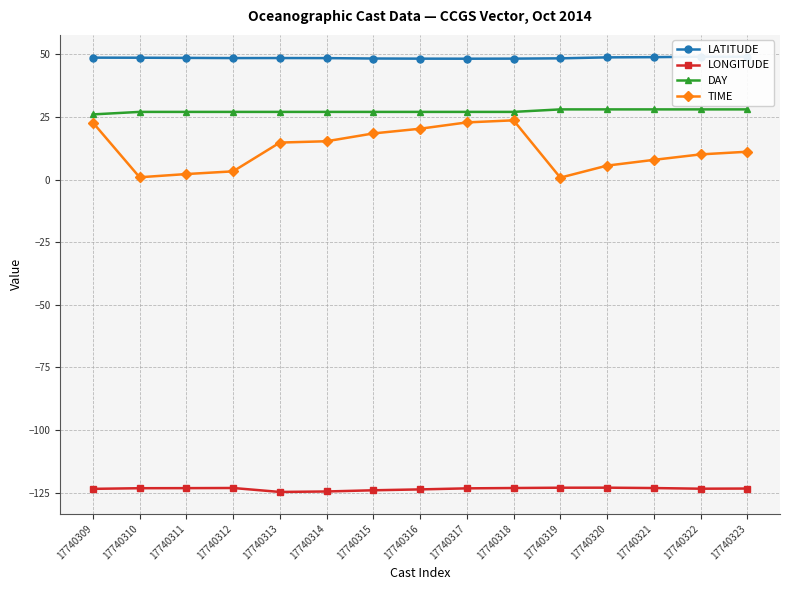

Reading right to left, list all the values displayed in this chart.

LATITUDE: 49.1	49.0	48.9	48.8	48.4	48.3	48.2	48.3	48.3	48.5	48.5	48.5	48.6	48.6	48.7
LONGITUDE: -123.4	-123.4	-123.2	-123.0	-123.0	-123.2	-123.3	-123.7	-124.1	-124.5	-124.7	-123.2	-123.2	-123.2	-123.5
DAY: 28.0	28.0	28.0	28.0	28.0	27.0	27.0	27.0	27.0	27.0	27.0	27.0	27.0	27.0	26.0
TIME: 11.1	10.0	7.8	5.5	0.8	23.6	22.8	20.3	18.4	15.3	14.8	3.3	2.2	0.9	22.8